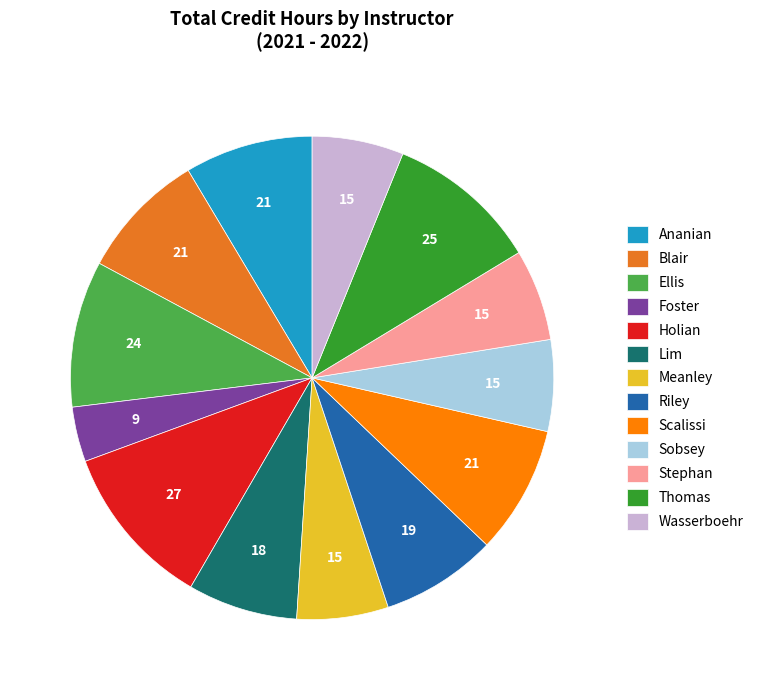

Approximately how many times larger is the value at Stephan compared to Ananian?

0.7